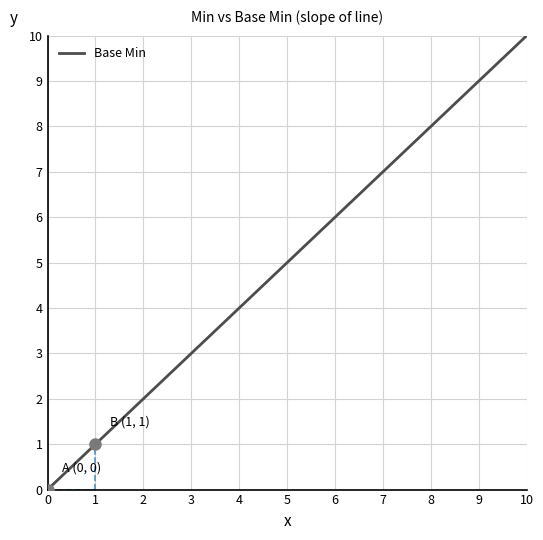

Is this an area chart (filled region under the line)?

No